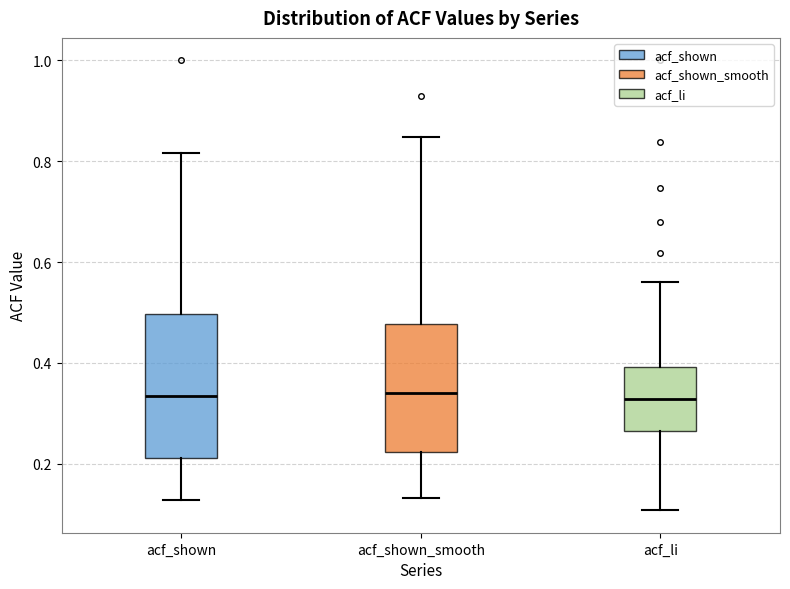

Reading left to right, read every box against the y-axis: the position of its median line, the range the box covers, and the ends of its whiskers. The values are not printed on the chart, so give them approximately, as read against the axis.

acf_shown: median 0.34, box 0.22 to 0.50, whiskers 0.12 to 0.82
acf_shown_smooth: median 0.34, box 0.22 to 0.48, whiskers 0.14 to 0.84
acf_li: median 0.32, box 0.26 to 0.40, whiskers 0.10 to 0.56